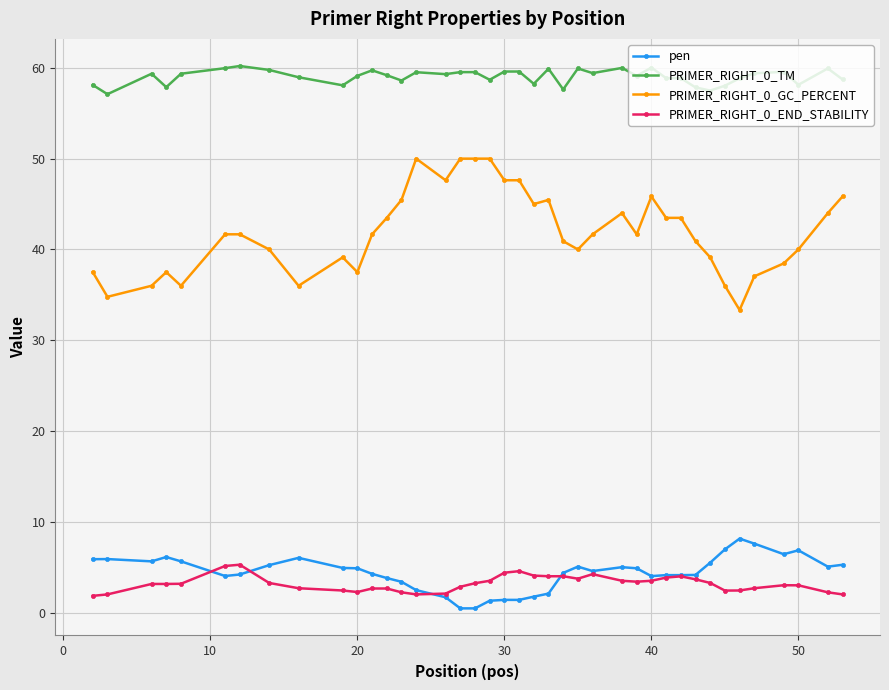

At how many categories does at least one series exceed 34?

40